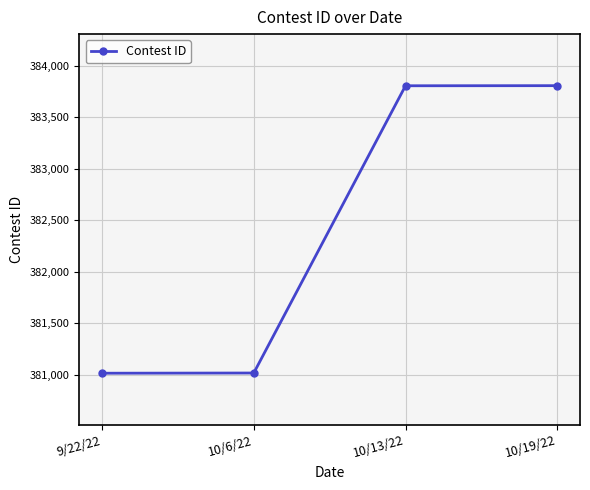

What is the label of the 4th point from the left?

10/19/22